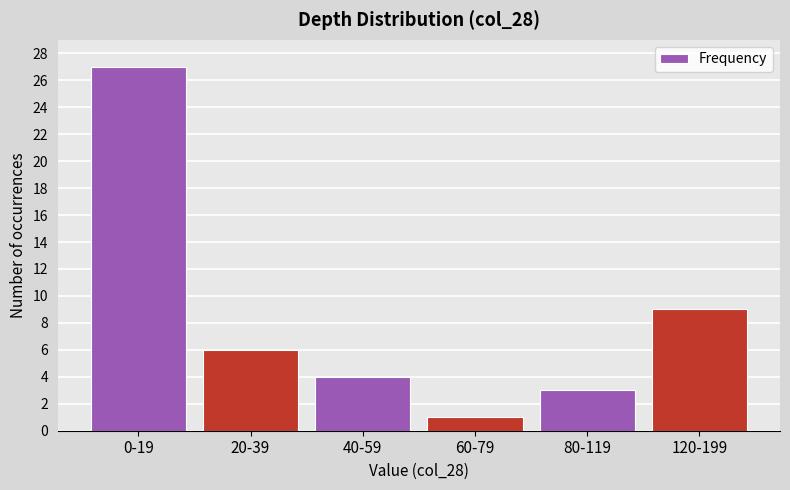

Reading left to right, transcribe all the data shown in this chart.

0-19=27	20-39=6	40-59=4	60-79=1	80-119=3	120-199=9